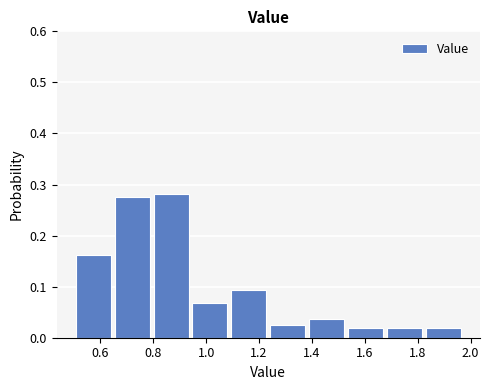

Reading left to right, list every bar in this chart as the range it spans on the x-axis followed by its height. Neither the bar edges nor the heights are printed on the chart, so give them approximately, as read against the axes.

0.50 to 0.64: 0.16
0.64 to 0.80: 0.28
0.80 to 0.94: 0.28
0.94 to 1.08: 0.07
1.08 to 1.24: 0.09
1.24 to 1.38: 0.03
1.38 to 1.52: 0.04
1.52 to 1.68: 0.02
1.68 to 1.82: 0.02
1.82 to 1.98: 0.02